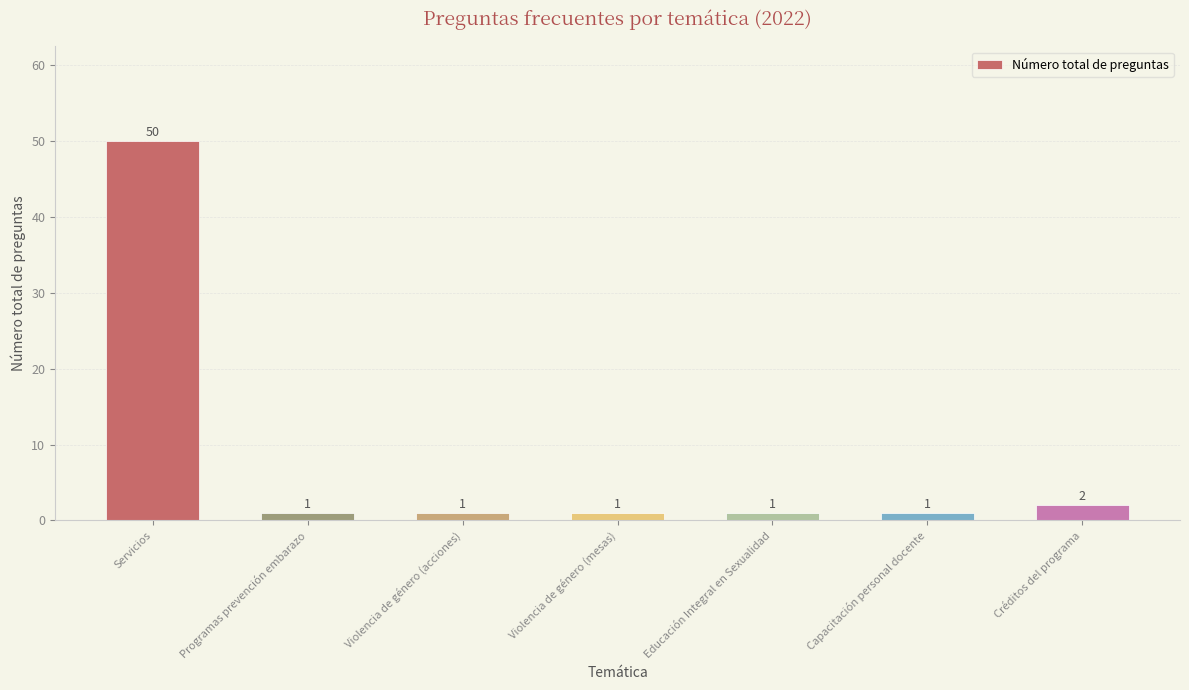

The chart shows a value of 79 at Servicios. True or false?

False